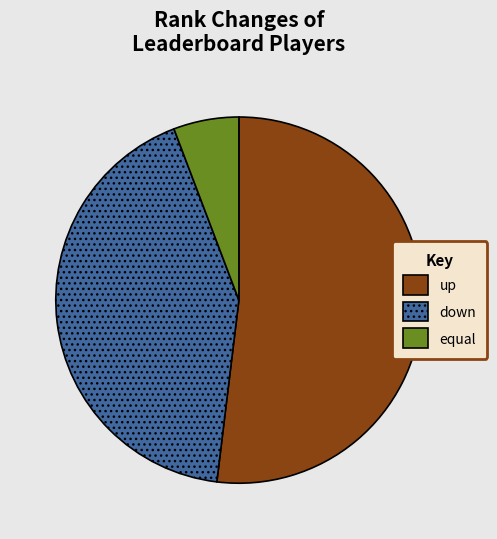

Is it true that up is 52% of the pie?

True